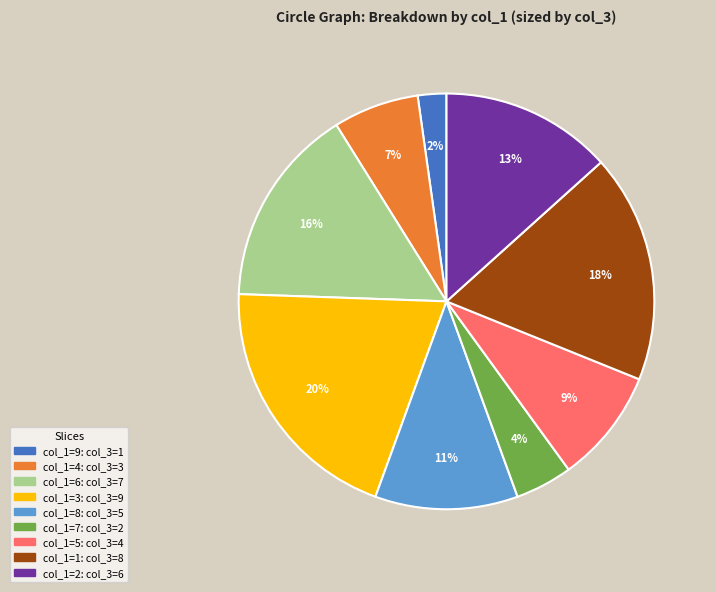

Does any single category account for the majority?

No